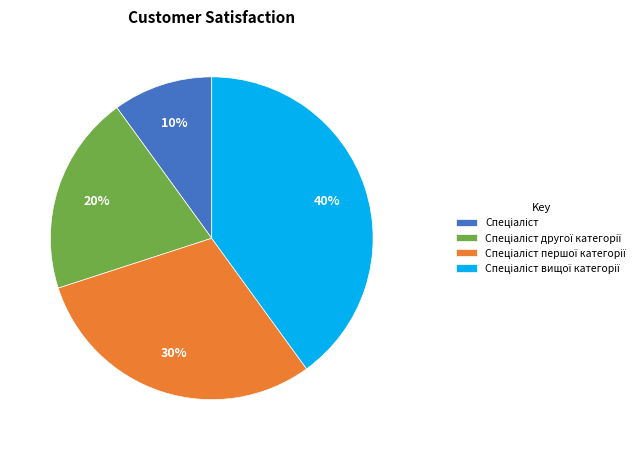

To the nearest percent, what is the difference between the largest and smallest slice percentages?

30%